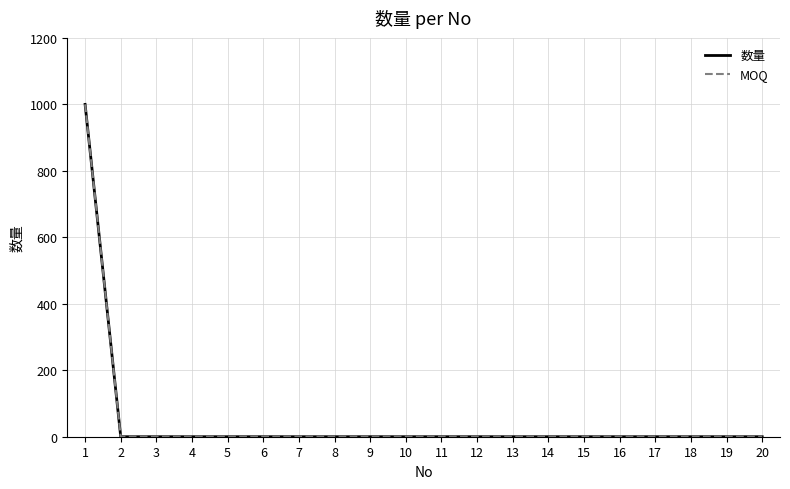

List the series in order of their peak value, lowest first.

数量, MOQ